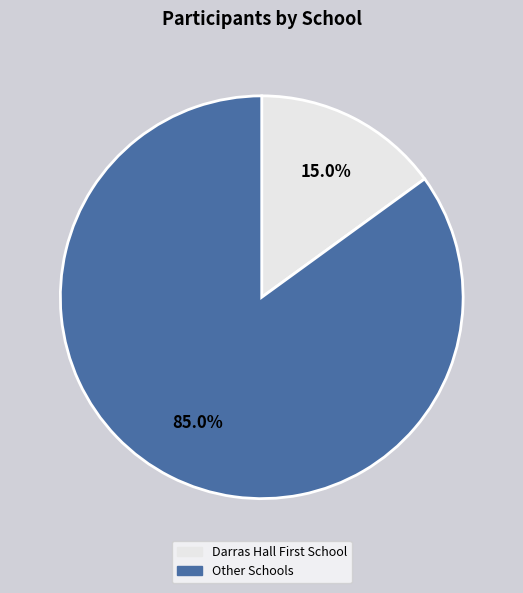

Is there a majority slice in this chart?

Yes